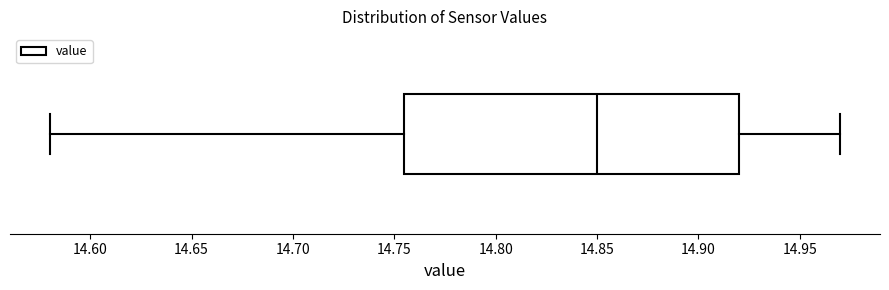

Read this box plot against the x-axis: the position of the median line, the range covered by the box, and the ends of both whiskers. The values are not printed on the chart, so give them approximately, as read against the axis.

median 14.850, box 14.755 to 14.920, whiskers 14.580 to 14.970